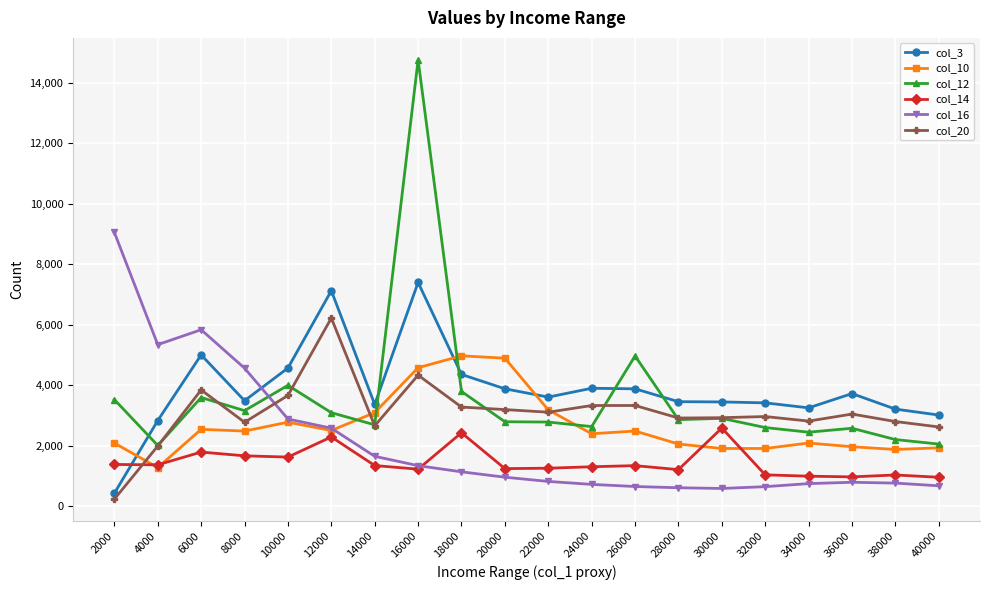

How many data points in col_16 are less than 951?

10